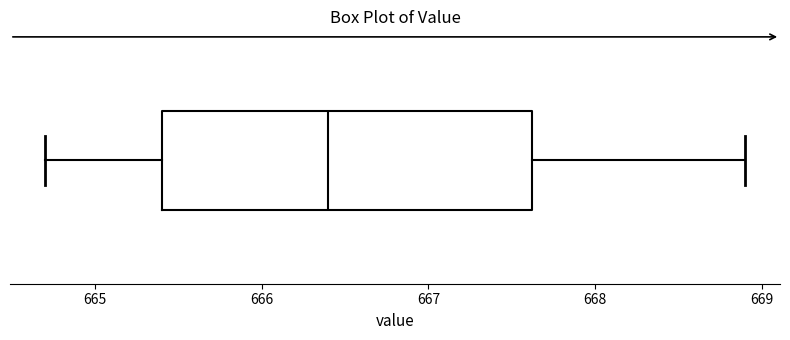

Where is the left edge of the box on the x-axis? The values are not printed on the chart, so give them approximately, as read against the axis.

665.4